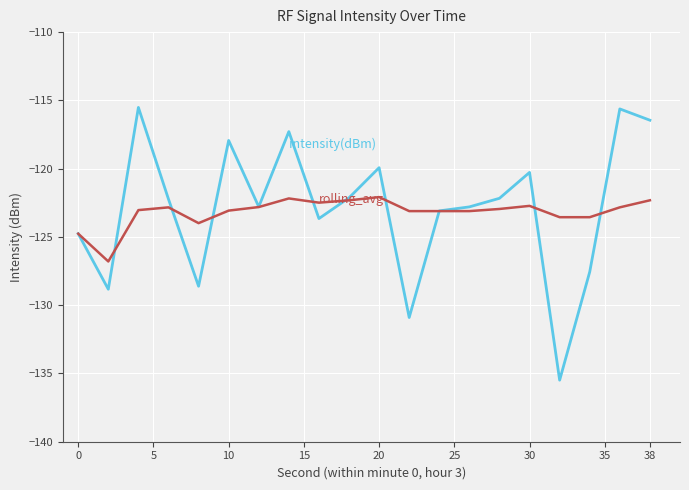

What is the maximum value shown in the chart?

-115.5